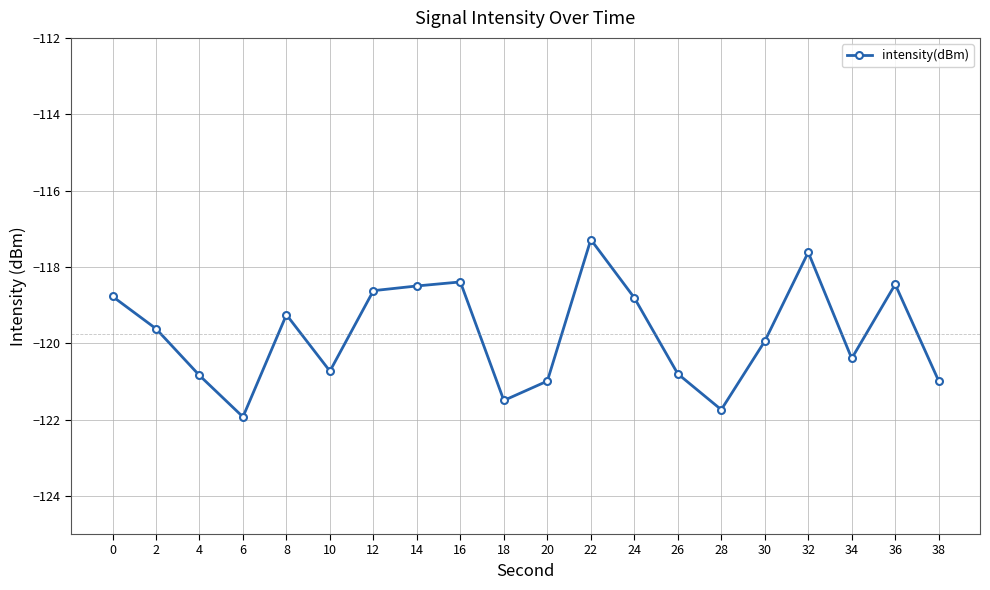

What is the greatest value displayed?

-117.3